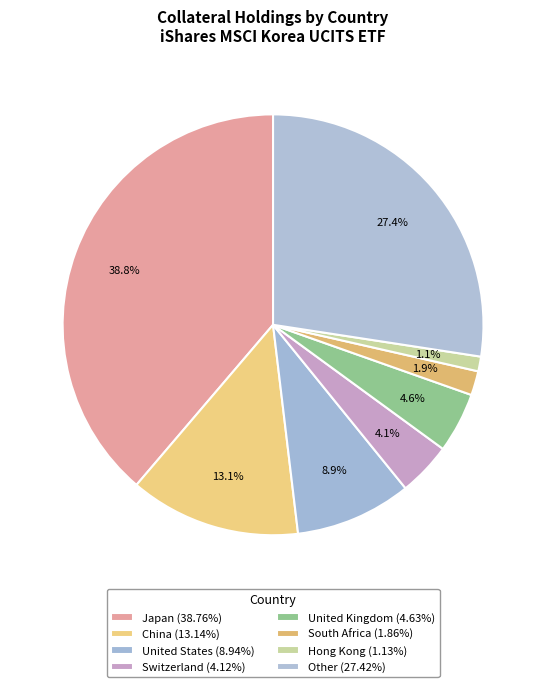

Count the number of slices in the pie.

8